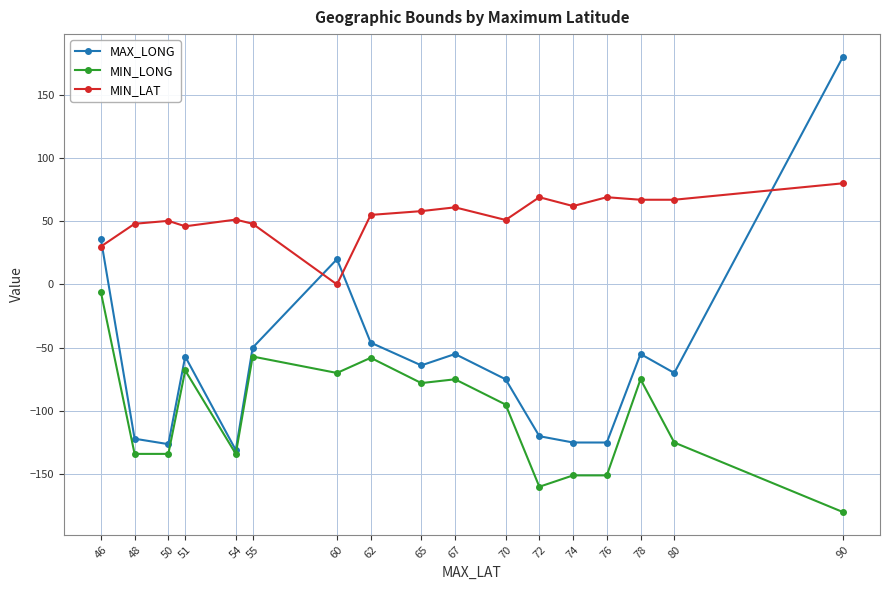

Is the value of MAX_LONG at 51 greater than the value of MIN_LONG at 90?

Yes